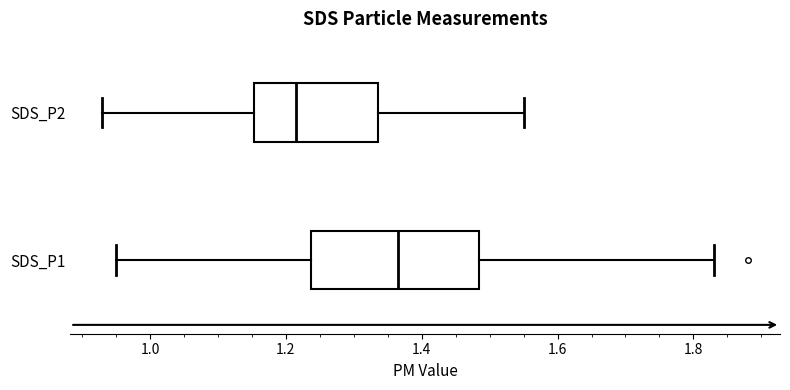

Which box's median line is the furthest to the right?

SDS_P1